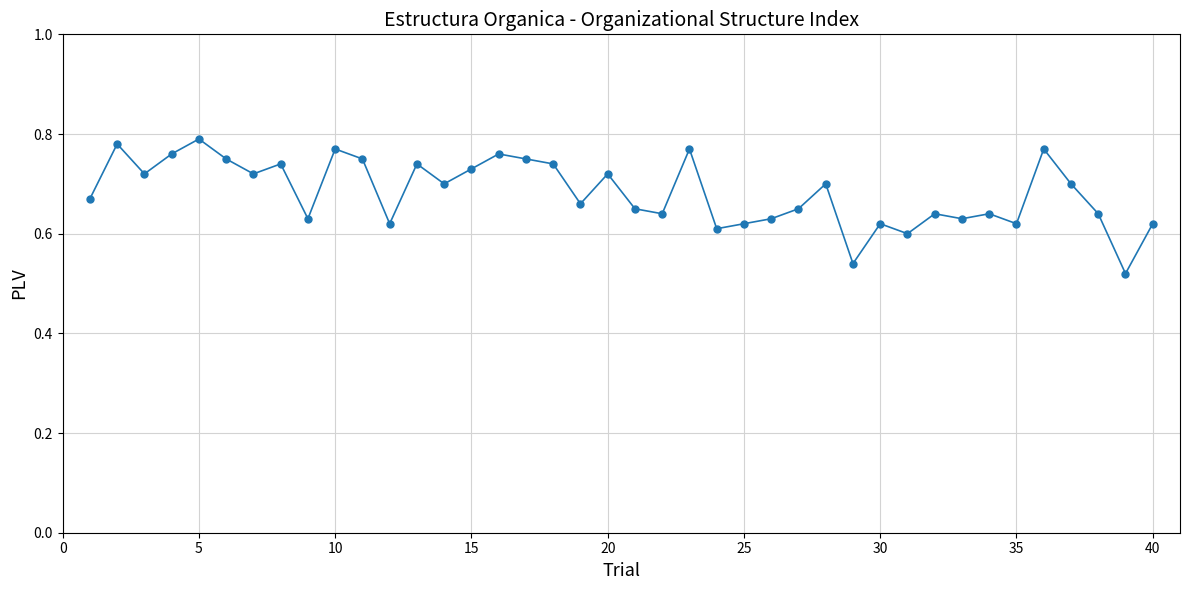

What is the difference between the second highest and minimum values?

0.3